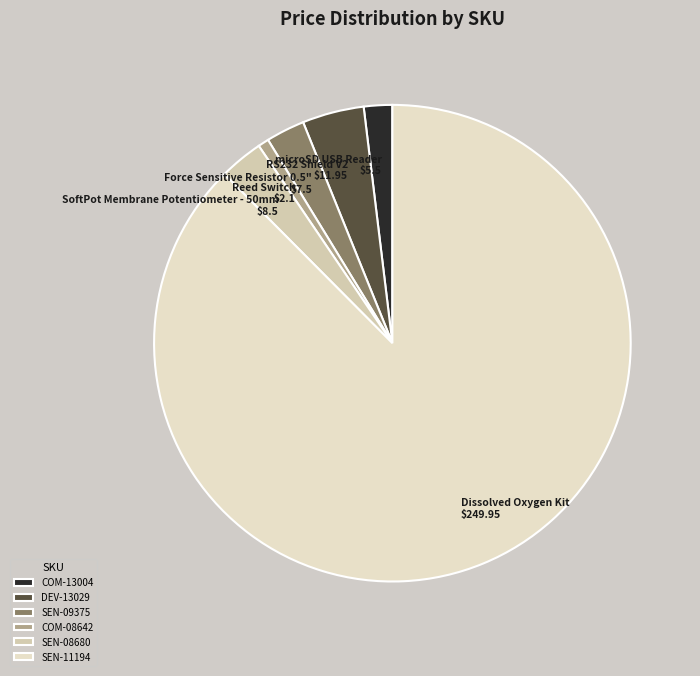

How many segments does this pie chart have?

6